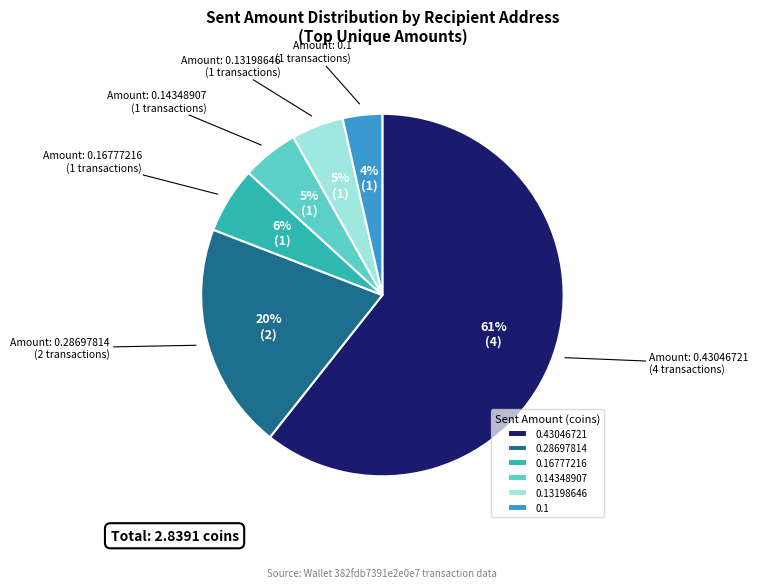

To the nearest percent, what percentage of the pie is 0.13198646?

5%